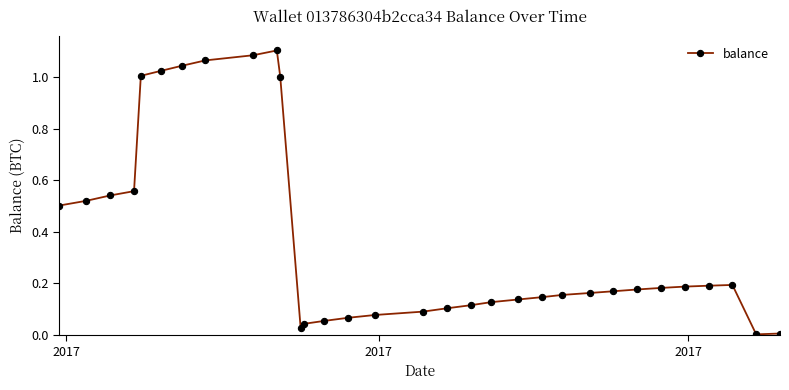

How many lines are shown in the chart?

1